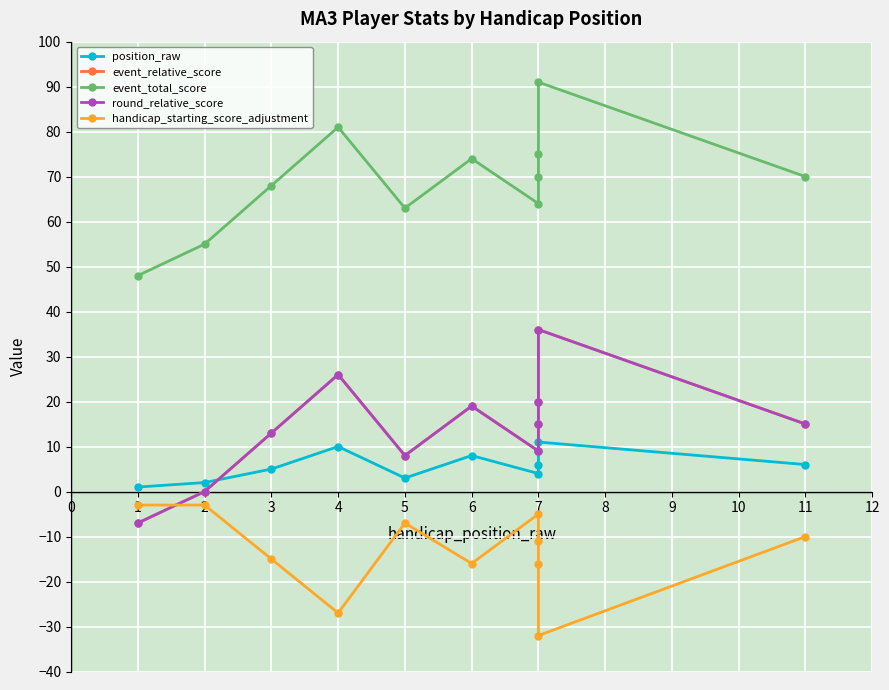

True or false: position_raw has more than 2 interior local peaks.

True